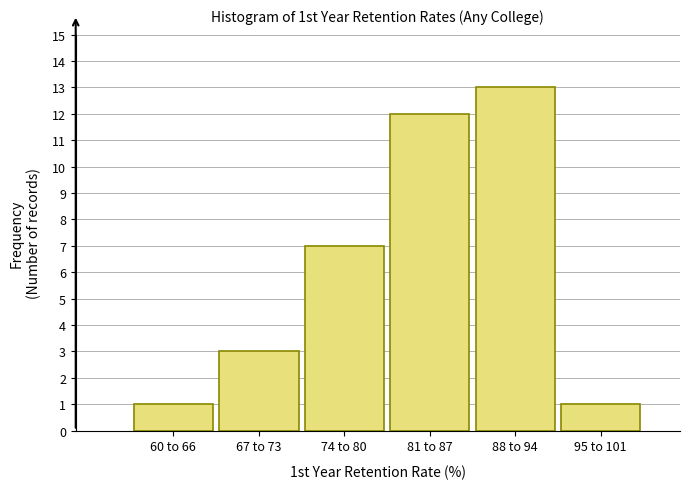

Reading left to right, extract all data points from this chart.

1	3	7	12	13	1